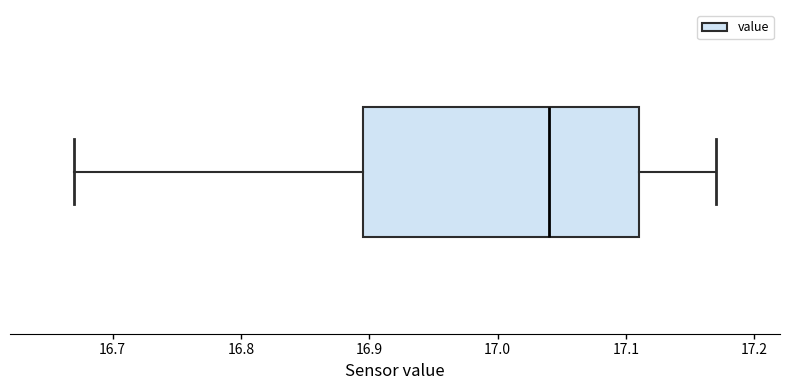

Read this box plot against the x-axis: the position of the median line, the range covered by the box, and the ends of both whiskers. The values are not printed on the chart, so give them approximately, as read against the axis.

median 17.04, box 16.90 to 17.11, whiskers 16.67 to 17.17